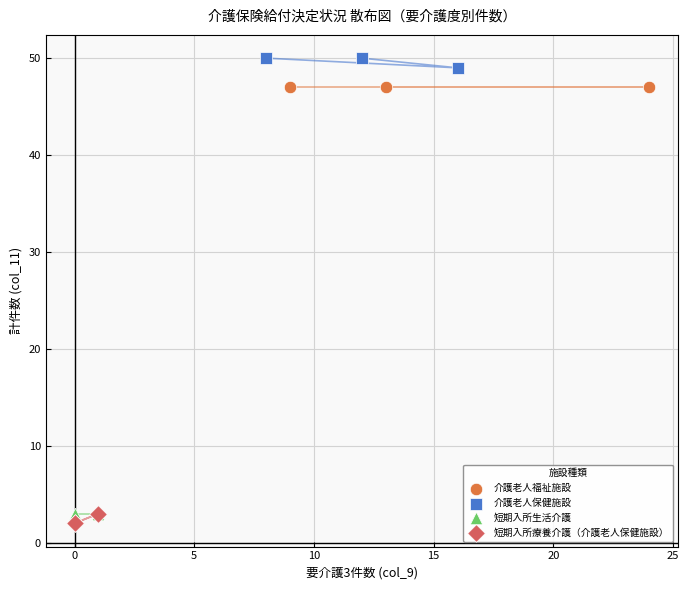

What are all the series names shown in the legend?

介護老人福祉施設, 介護老人保健施設, 短期入所生活介護, 短期入所療養介護（介護老人保健施設）